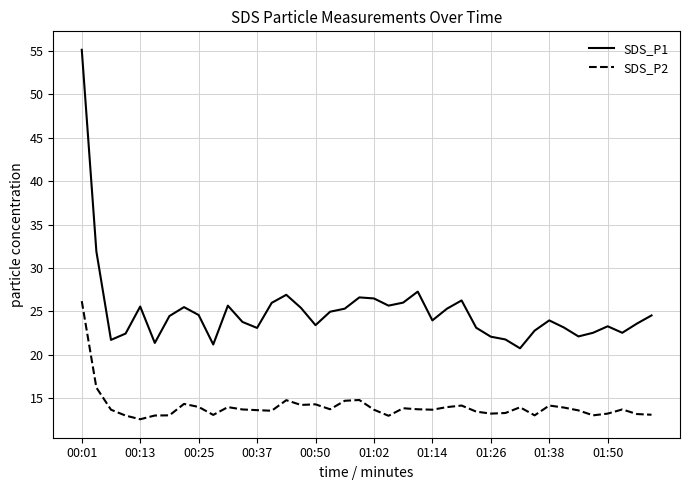

Rank the series by their maximum value, from lowest to highest.

SDS_P2, SDS_P1